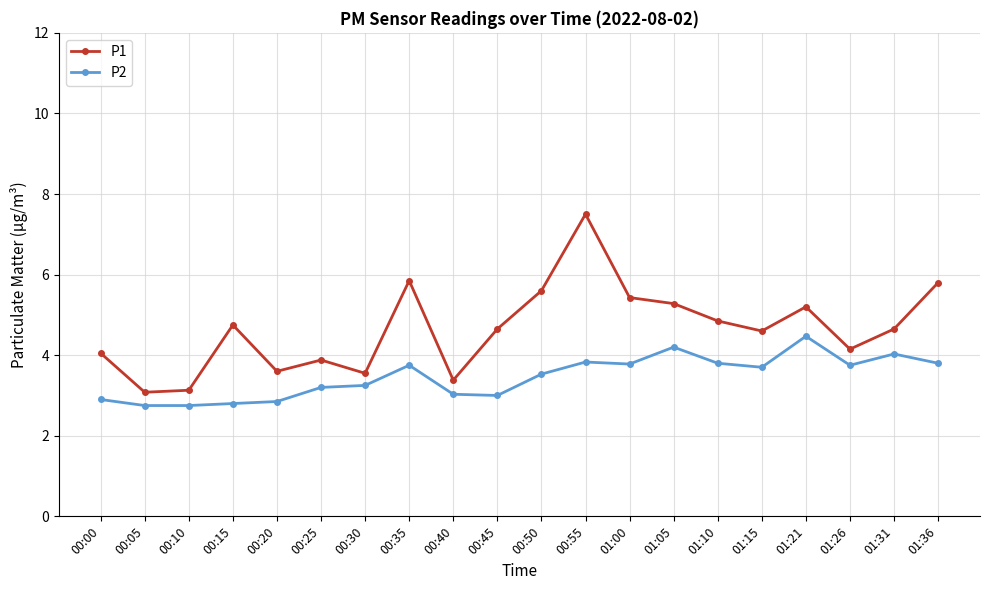

True or false: P2 has more than 1 interior local peaks.

True